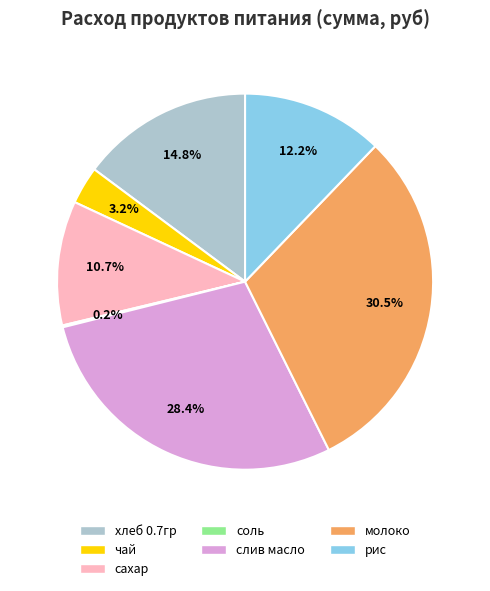

What is the largest slice in the pie chart?

молоко